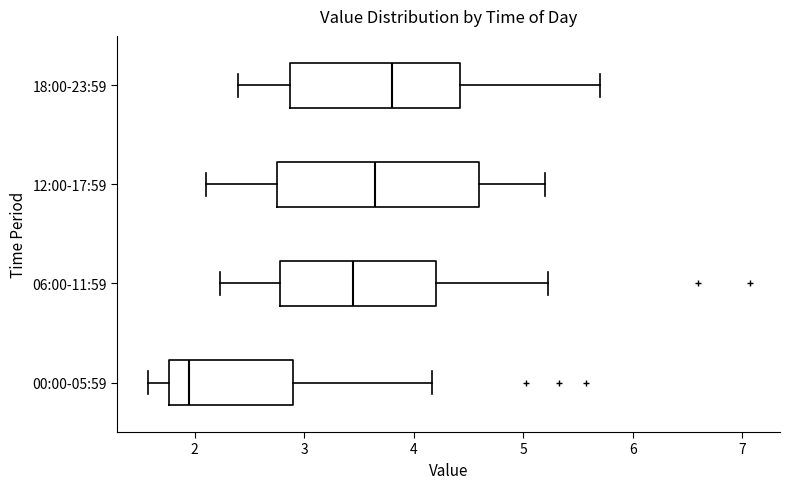

Where is the right edge of the box for 00:00-05:59 on the x-axis? The values are not printed on the chart, so give them approximately, as read against the axis.

2.9